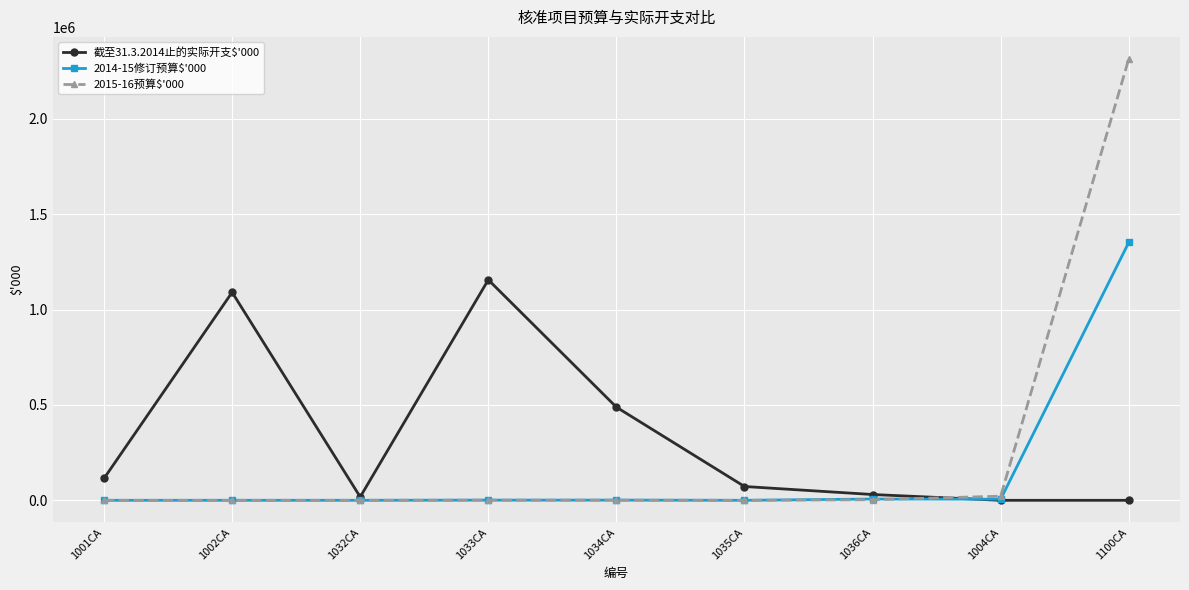

Which category has the highest value across all series?

1100CA